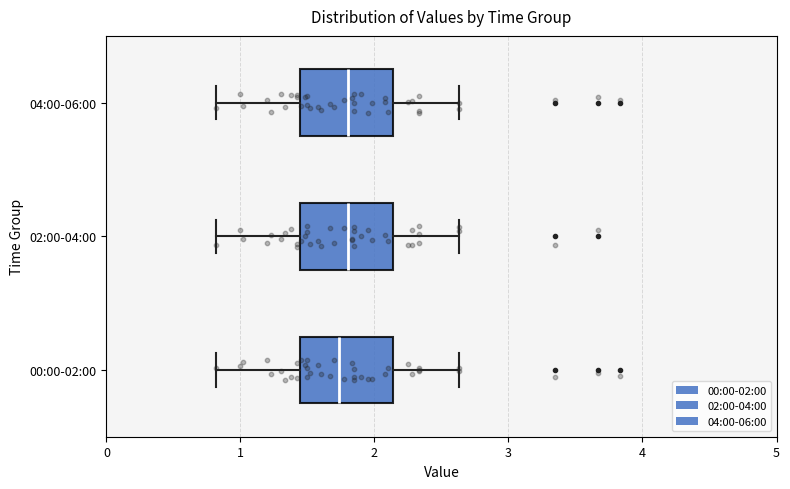

Reading bottom to top, read every box against the x-axis: the position of its median line, the range the box covers, and the ends of its whiskers. The values are not printed on the chart, so give them approximately, as read against the axis.

00:00-02:00: median 1.7, box 1.4 to 2.1, whiskers 0.8 to 2.6
02:00-04:00: median 1.8, box 1.4 to 2.1, whiskers 0.8 to 2.6
04:00-06:00: median 1.8, box 1.4 to 2.1, whiskers 0.8 to 2.6